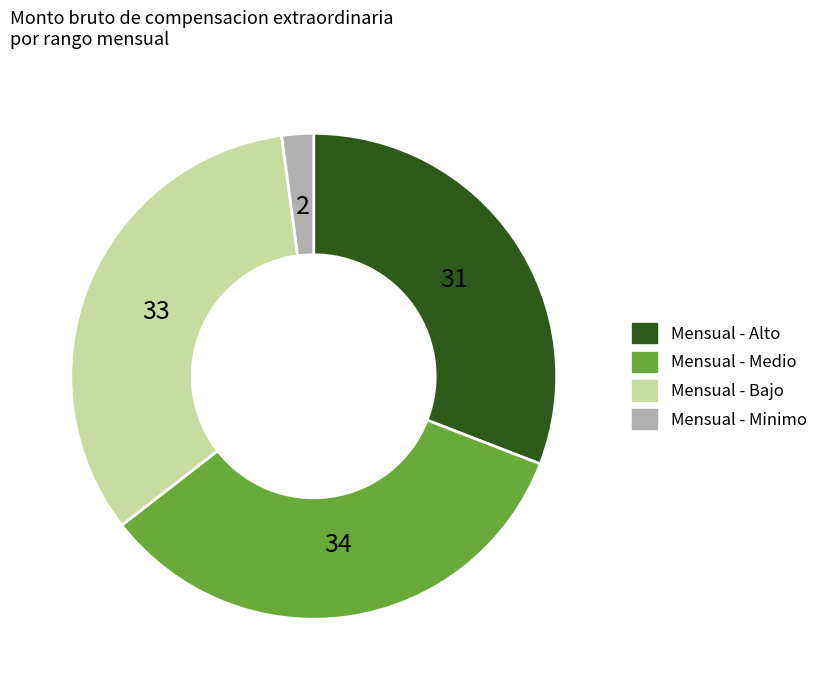

Is there a majority slice in this chart?

No